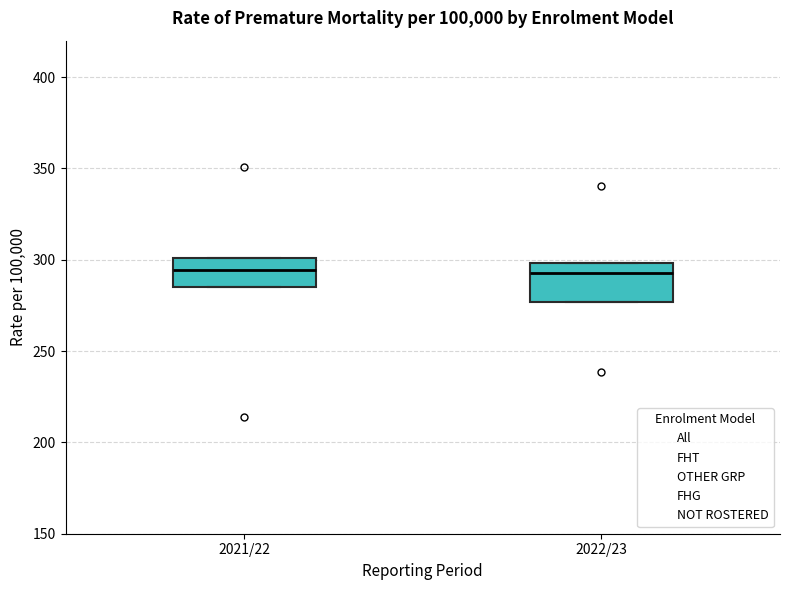

Reading left to right, read every box against the y-axis: the position of its median line, the range the box covers, and the ends of its whiskers. The values are not printed on the chart, so give them approximately, as read against the axis.

2021/22: median 295, box 285 to 300, whiskers 285 to 300
2022/23: median 295, box 275 to 300, whiskers 275 to 300